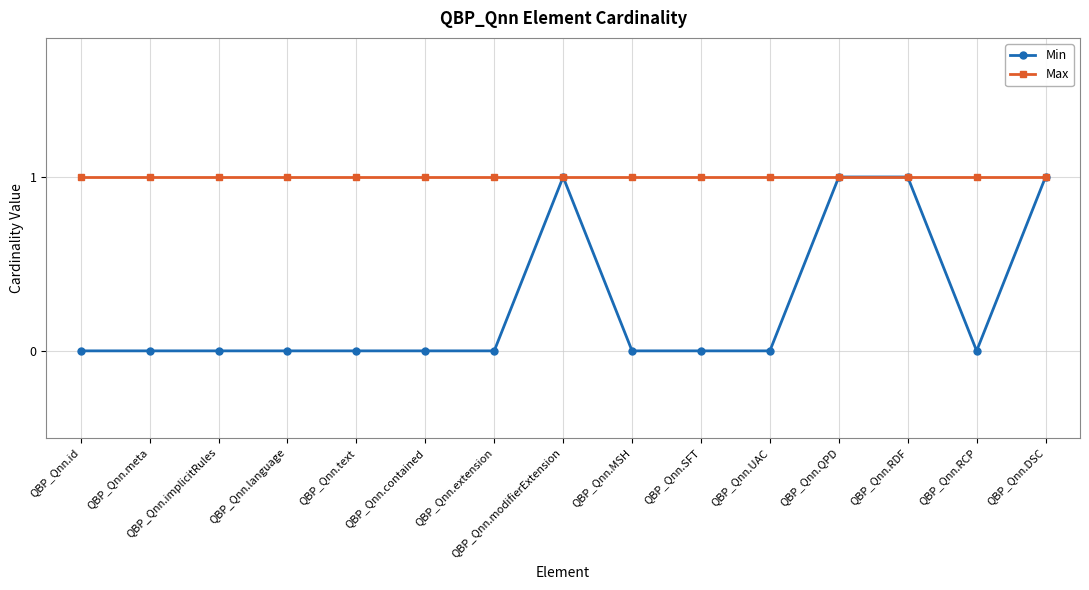

Reading left to right, transcribe all the data shown in this chart.

Min: QBP_Qnn.id=0	QBP_Qnn.meta=0	QBP_Qnn.implicitRules=0	QBP_Qnn.language=0	QBP_Qnn.text=0	QBP_Qnn.contained=0	QBP_Qnn.extension=0	QBP_Qnn.modifierExtension=1	QBP_Qnn.MSH=0	QBP_Qnn.SFT=0	QBP_Qnn.UAC=0	QBP_Qnn.QPD=1	QBP_Qnn.RDF=1	QBP_Qnn.RCP=0	QBP_Qnn.DSC=1
Max: QBP_Qnn.id=1	QBP_Qnn.meta=1	QBP_Qnn.implicitRules=1	QBP_Qnn.language=1	QBP_Qnn.text=1	QBP_Qnn.contained=1	QBP_Qnn.extension=1	QBP_Qnn.modifierExtension=1	QBP_Qnn.MSH=1	QBP_Qnn.SFT=1	QBP_Qnn.UAC=1	QBP_Qnn.QPD=1	QBP_Qnn.RDF=1	QBP_Qnn.RCP=1	QBP_Qnn.DSC=1